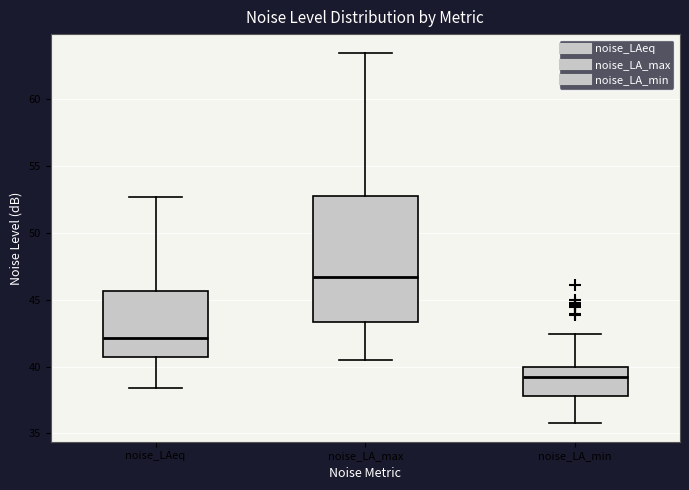

Which box has the highest median line?

noise_LA_max